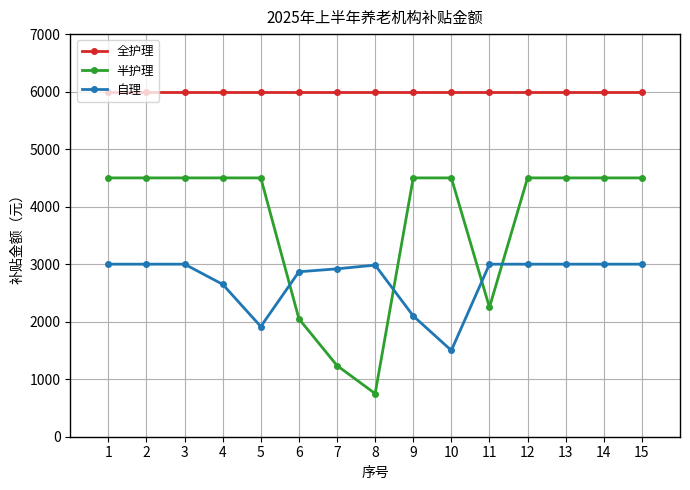

What is the spread (max minus min) of values at 2?

3000